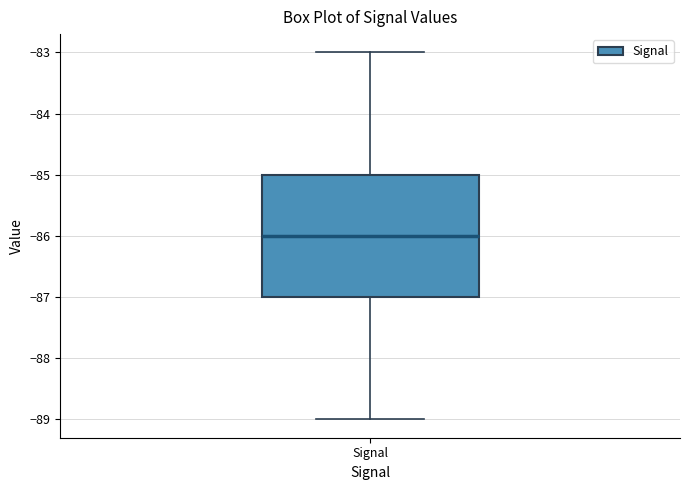

Read this box plot against the y-axis: the position of the median line, the range covered by the box, and the ends of both whiskers. The values are not printed on the chart, so give them approximately, as read against the axis.

median -86, box -87 to -85, whiskers -89 to -83